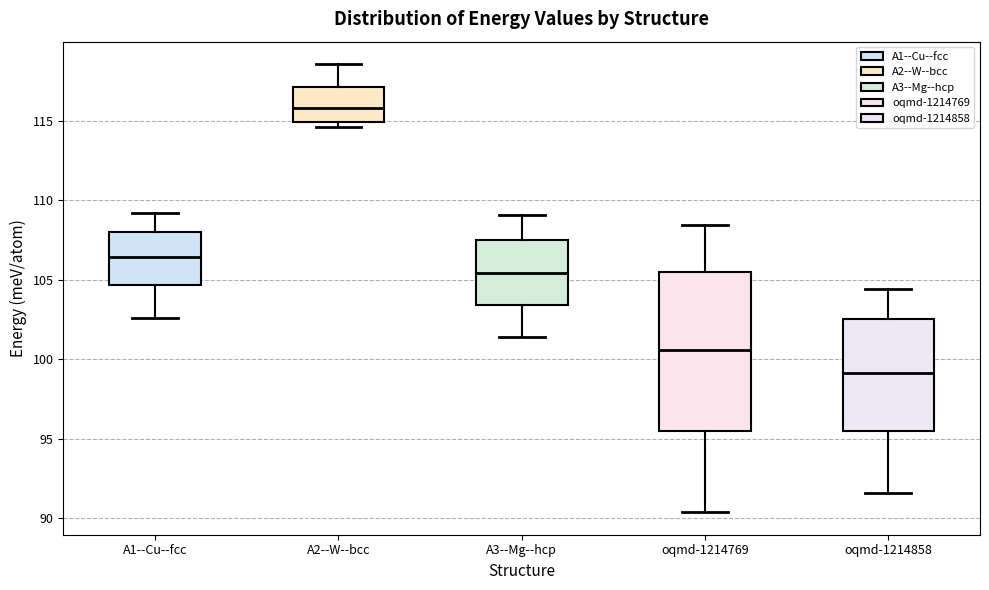

Reading left to right, read every box against the y-axis: the position of its median line, the range the box covers, and the ends of its whiskers. The values are not printed on the chart, so give them approximately, as read against the axis.

A1--Cu--fcc: median 106.5, box 104.5 to 108.0, whiskers 102.5 to 109.0
A2--W--bcc: median 116.0, box 115.0 to 117.0, whiskers 114.5 to 118.5
A3--Mg--hcp: median 105.5, box 103.5 to 107.5, whiskers 101.5 to 109.0
oqmd-1214769: median 100.5, box 95.5 to 105.5, whiskers 90.5 to 108.5
oqmd-1214858: median 99.0, box 95.5 to 102.5, whiskers 91.5 to 104.5